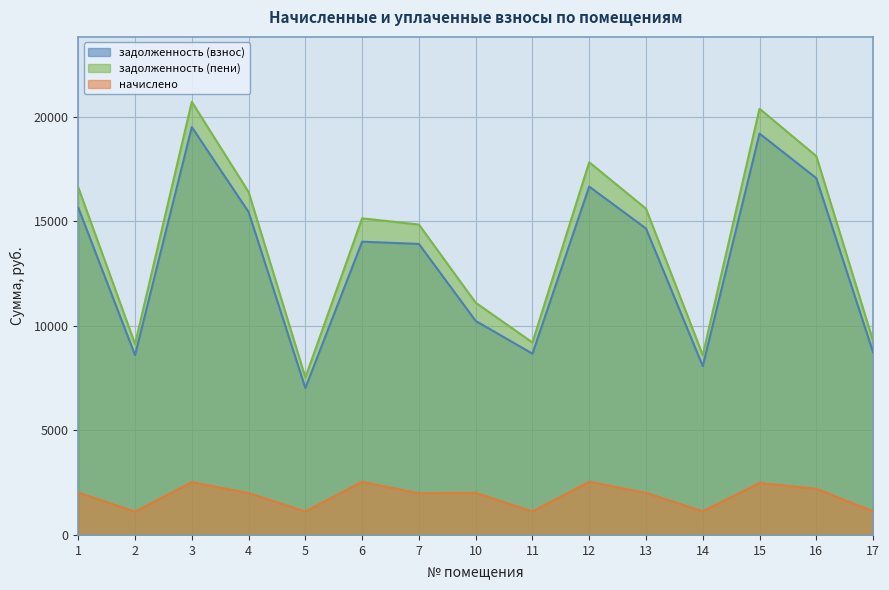

What is the minimum value shown in the chart?

1113.8